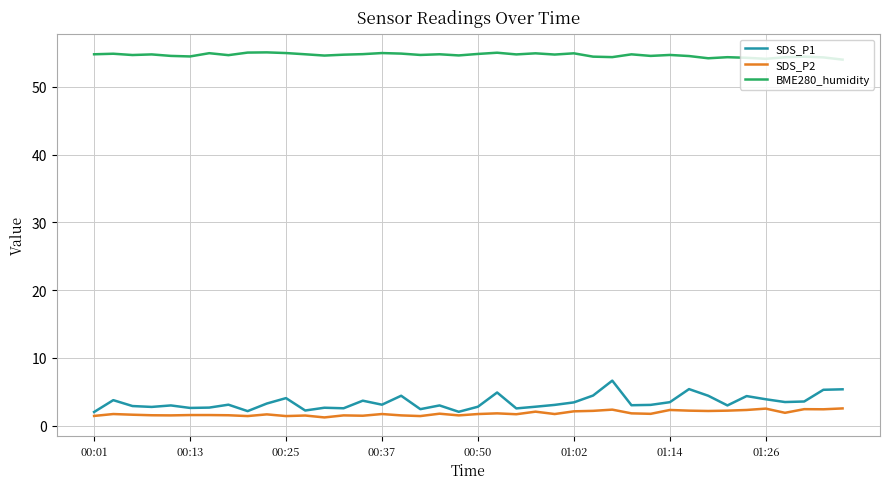

Which series has the widest spread of values?

SDS_P1